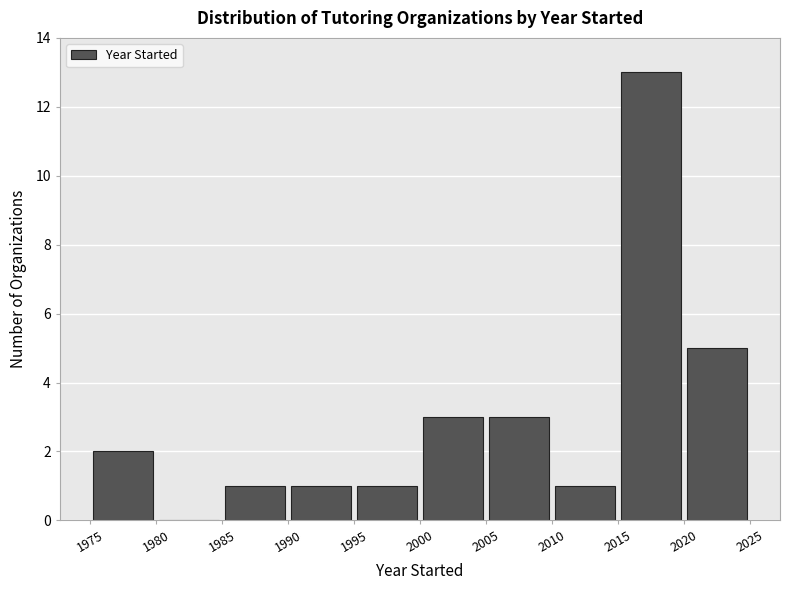

Reading left to right, list every bar in this chart as the range it spans on the x-axis followed by its height. The values are not printed on the chart, so give them approximately, as read against the axis.

1975 to 1980: 2
1980 to 1985: 0
1985 to 1990: 1
1990 to 1995: 1
1995 to 2000: 1
2000 to 2005: 3
2005 to 2010: 3
2010 to 2015: 1
2015 to 2020: 13
2020 to 2025: 5